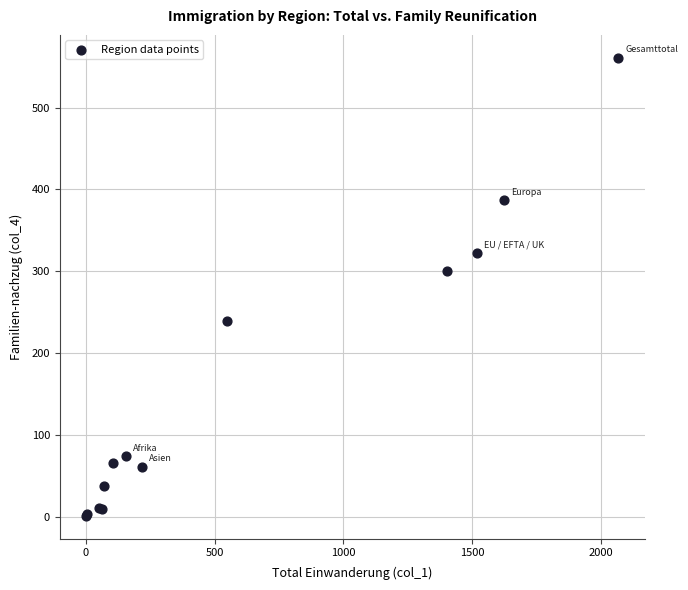

What Y value in the scatter plot is closest to 281?

300